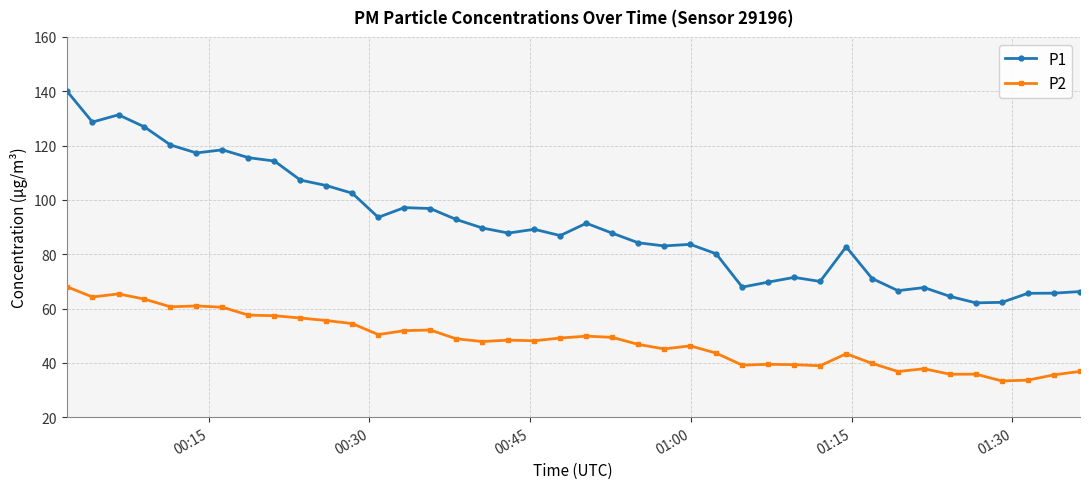

List the series in order of their peak value, lowest first.

P2, P1